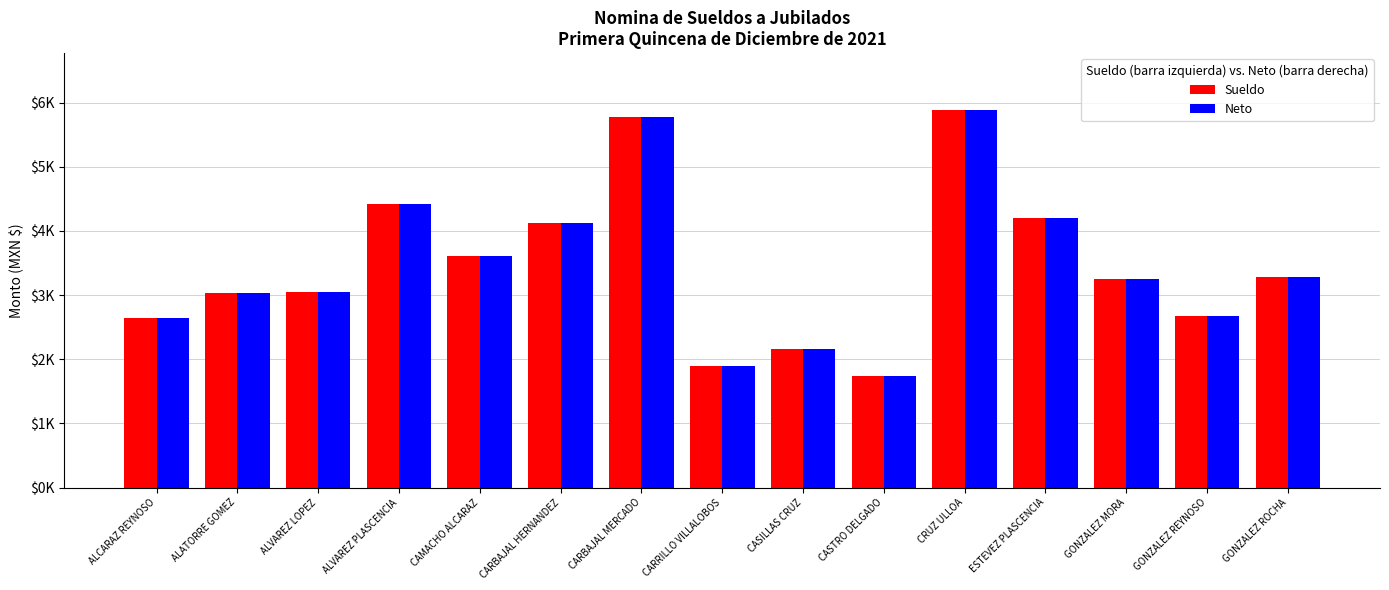

Between CAMACHO ALCARAZ and CASILLAS CRUZ, which series saw the biggest shift?

Sueldo